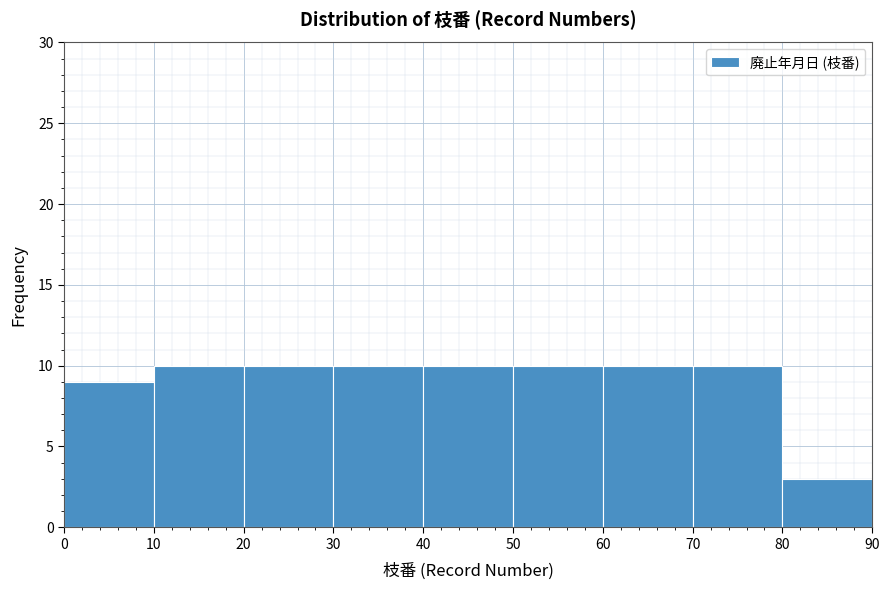

Reading left to right, transcribe this chart: for each bar, give the range it covers on the x-axis and its height. The values are not printed on the chart, so give them approximately, as read against the axis.

0 to 10: 9
10 to 20: 10
20 to 30: 10
30 to 40: 10
40 to 50: 10
50 to 60: 10
60 to 70: 10
70 to 80: 10
80 to 90: 3